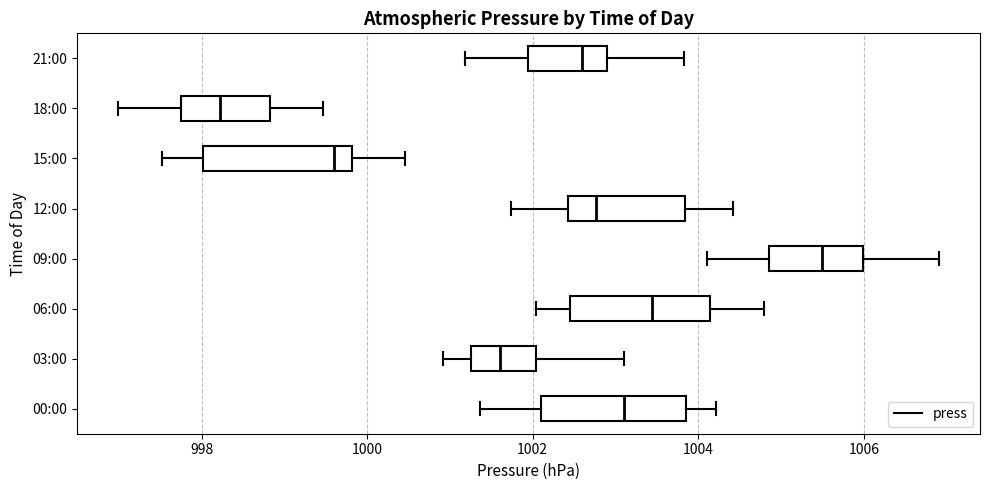

Where does the right whisker of the box for 12:00 end on the x-axis? The values are not printed on the chart, so give them approximately, as read against the axis.

1004.4